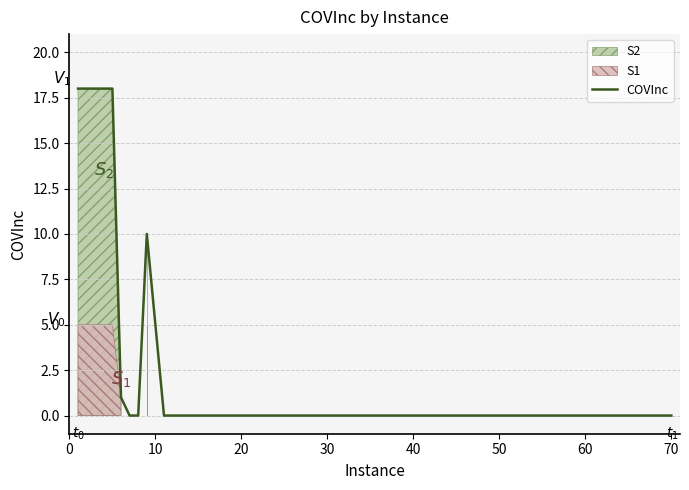

What is the maximum value for COVInc?

18